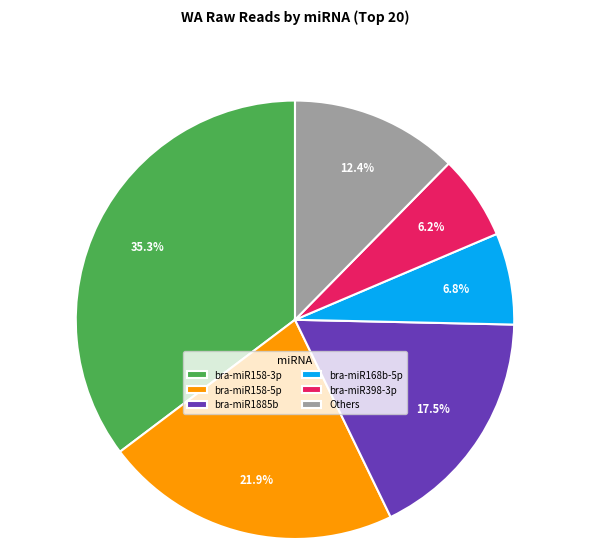

Rank the categories by value from highest to lowest.

bra-miR158-3p, bra-miR158-5p, bra-miR1885b, Others, bra-miR168b-5p, bra-miR398-3p